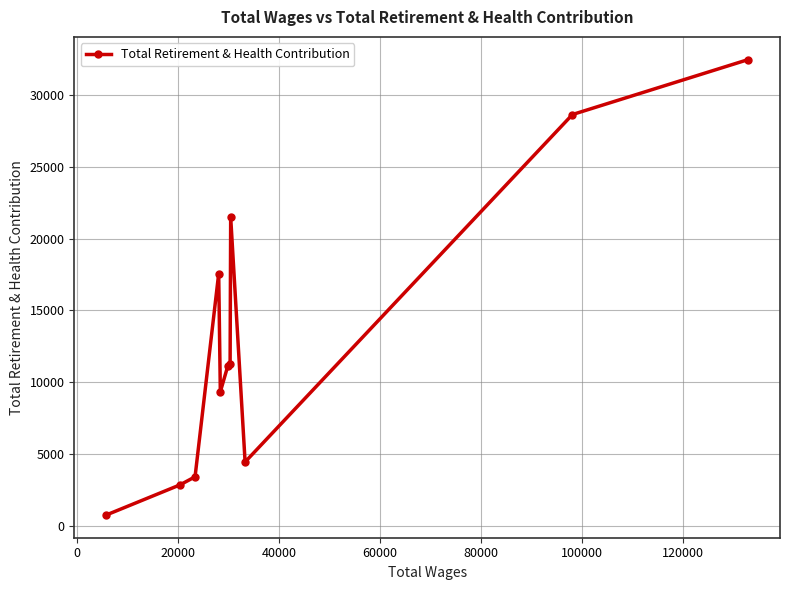

True or false: there are more than 0 points higher than both neighbors.

True